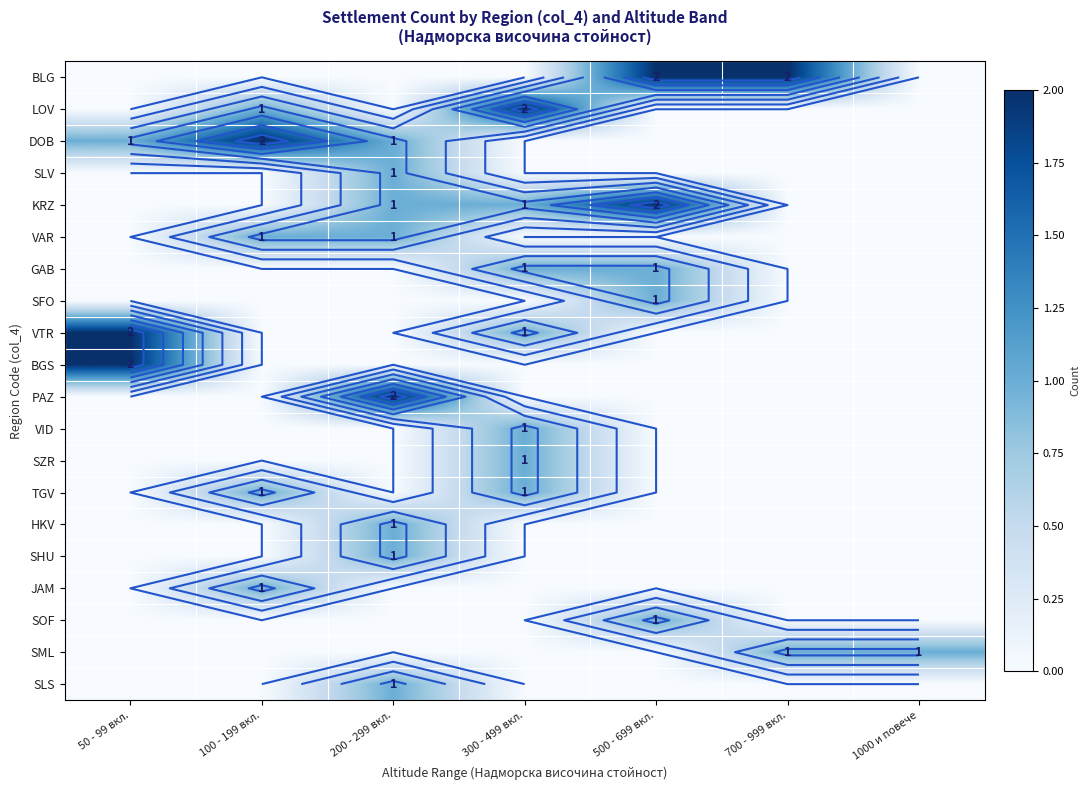

Is it true that VAR equals -1 at 300 - 499 вкл.?

False